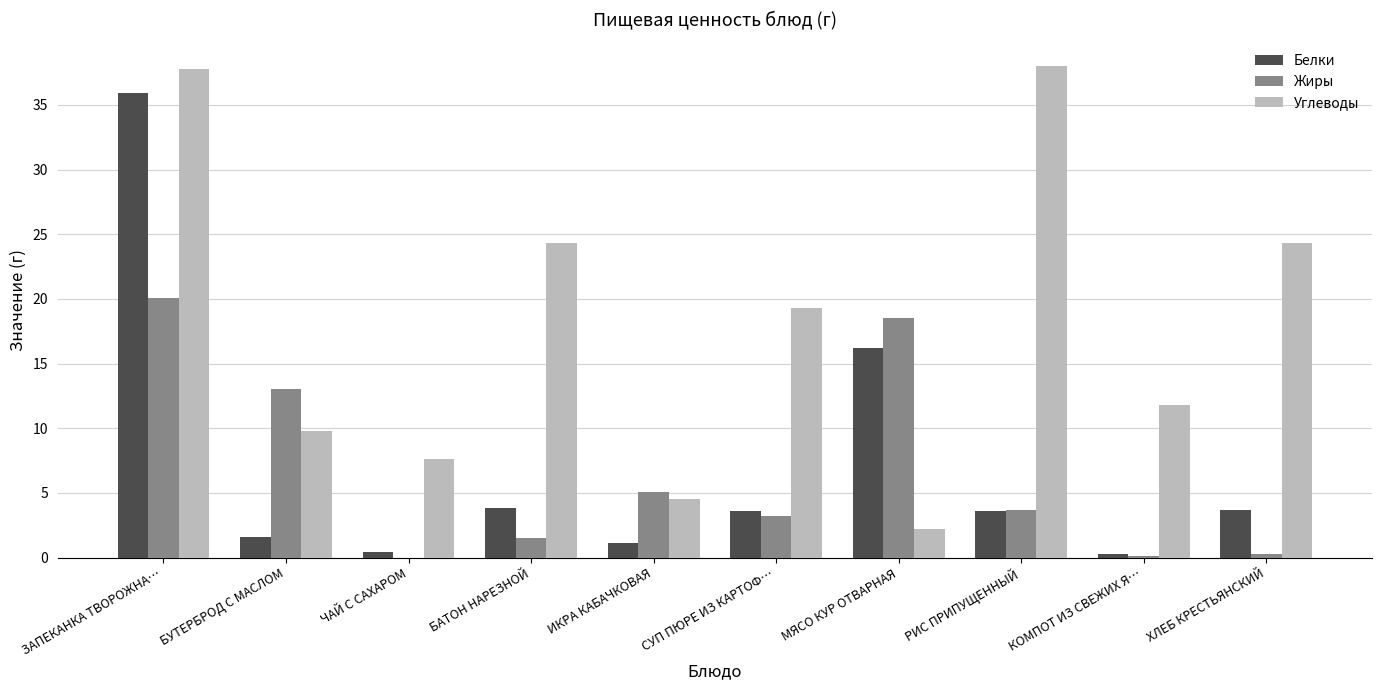

At which label does Жиры reach its peak?

ЗАПЕКАНКА ТВОРОЖНА…